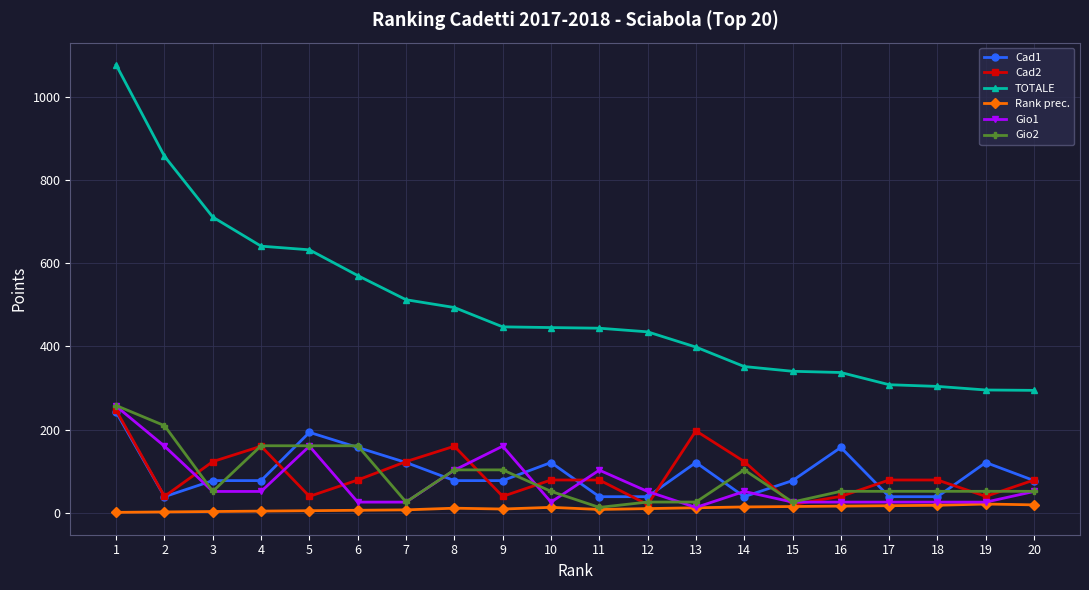

True or false: Rank prec. and TOTALE cross at least once.

False